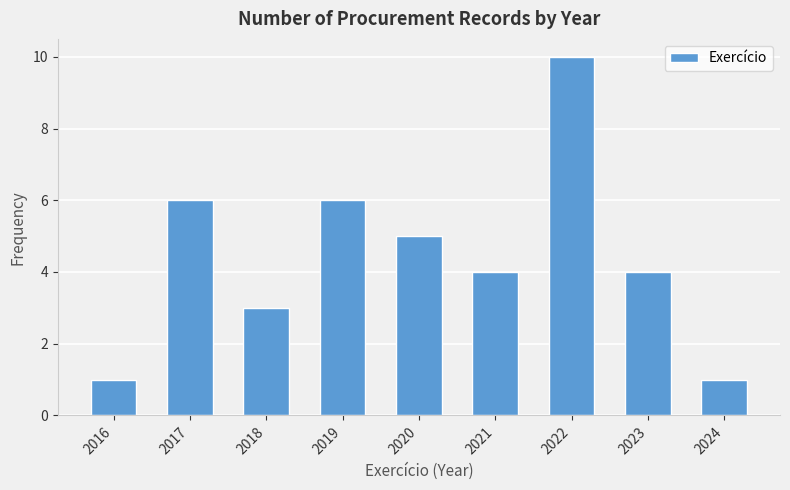

Reading right to left, extract all data points from this chart.

2024=1	2023=4	2022=10	2021=4	2020=5	2019=6	2018=3	2017=6	2016=1